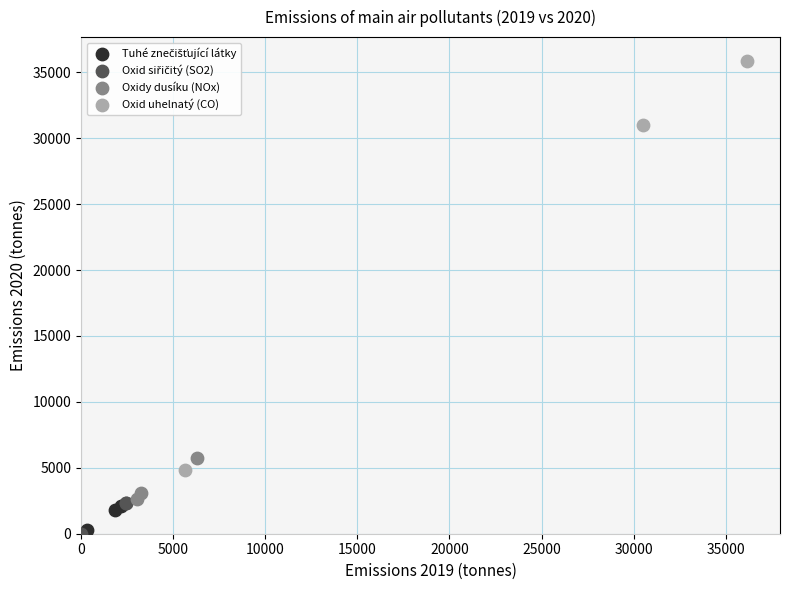

Which series contains the highest Y value?

Oxid uhelnatý (CO)